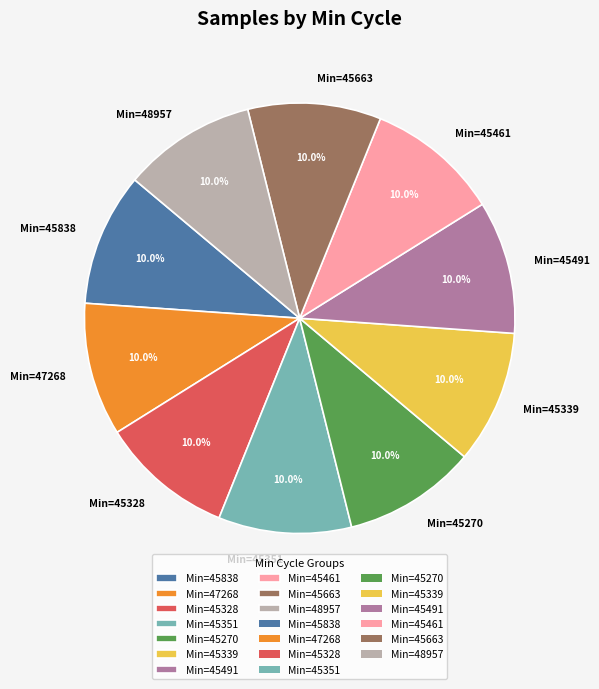

What percentage is NOT represented by Min=45491?

90.0%